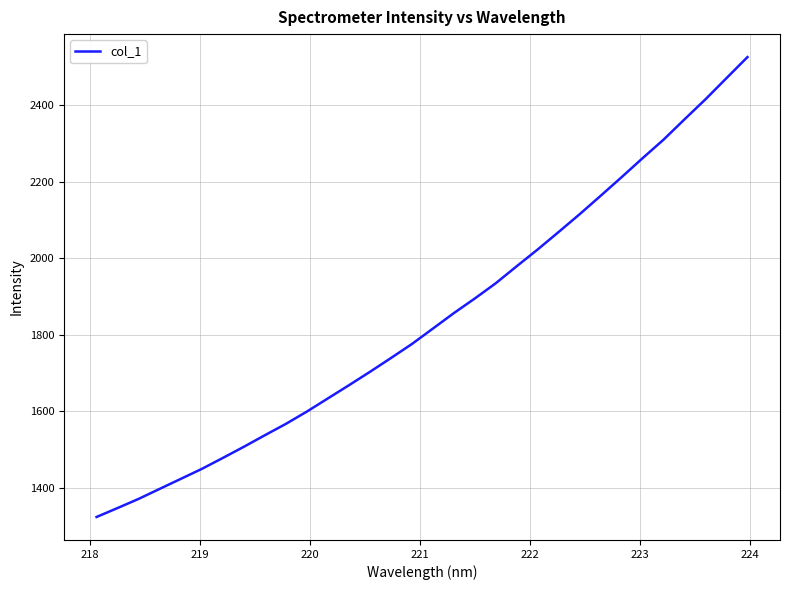

What is the greatest value displayed?

2526.1